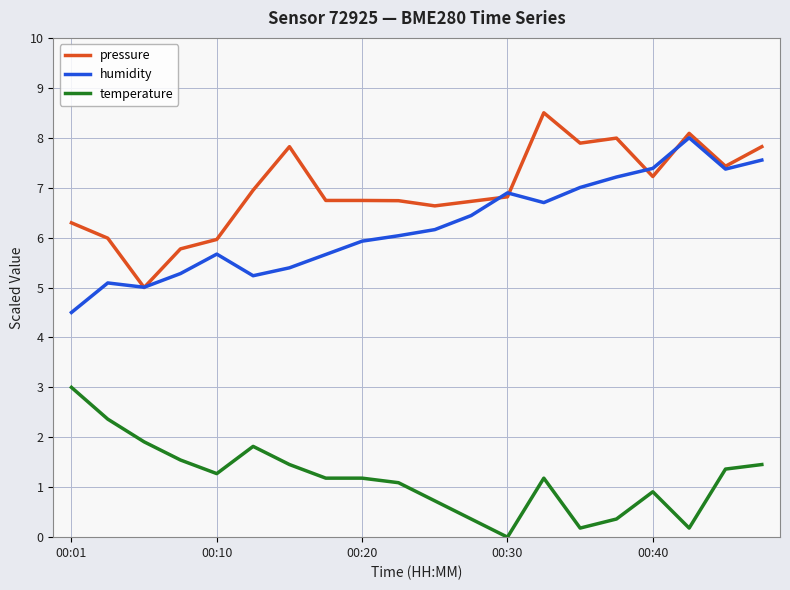

True or false: temperature and pressure cross at least once.

False